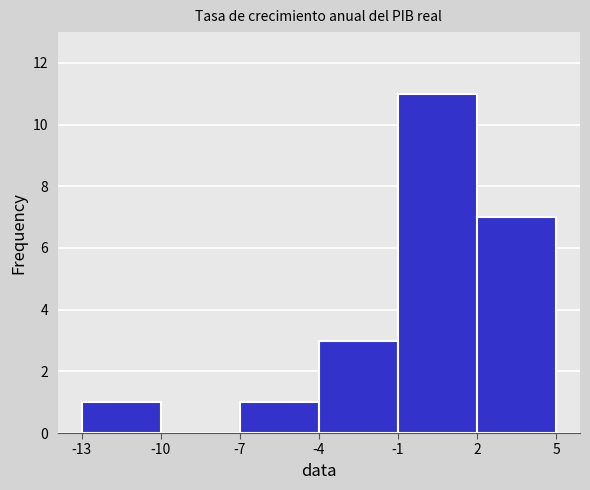

What is the height of the bar covering -13 to -10 on the x-axis? The values are not printed on the chart, so give them approximately, as read against the axis.

1